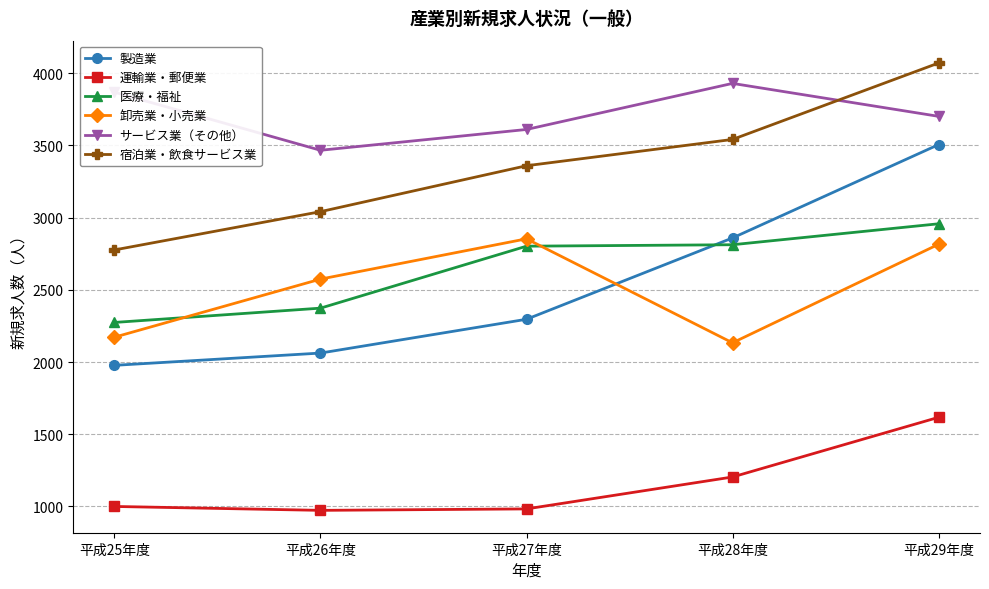

What is the label of the 4th point from the left?

平成28年度